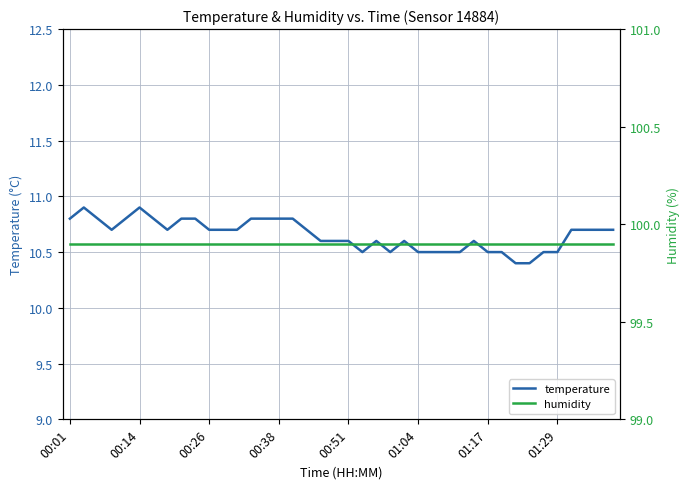

Reading right to left, extract all data points from this chart.

temperature: 10.7	10.7	10.7	10.7	10.5	10.5	10.4	10.4	10.5	10.5	10.6	10.5	10.5	10.5	10.5	10.6	10.5	10.6	10.5	10.6	10.6	10.6	10.7	10.8	10.8	10.8	10.8	10.7	10.7	10.7	10.8	10.8	10.7	10.8	10.9	10.8	10.7	10.8	10.9	10.8
humidity: 99.9	99.9	99.9	99.9	99.9	99.9	99.9	99.9	99.9	99.9	99.9	99.9	99.9	99.9	99.9	99.9	99.9	99.9	99.9	99.9	99.9	99.9	99.9	99.9	99.9	99.9	99.9	99.9	99.9	99.9	99.9	99.9	99.9	99.9	99.9	99.9	99.9	99.9	99.9	99.9